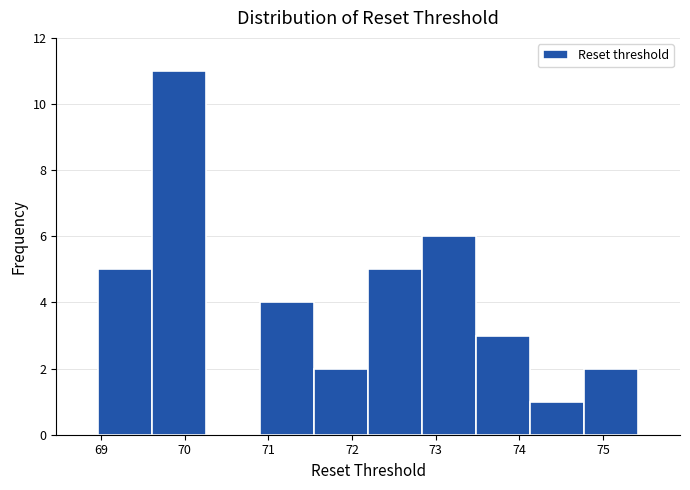

Reading left to right, transcribe this chart: for each bar, give the range it covers on the x-axis and its height. Neither the bar edges nor the heights are printed on the chart, so give them approximately, as read against the axes.

69.0 to 69.6: 5
69.6 to 70.3: 11
70.3 to 70.9: 0
70.9 to 71.5: 4
71.5 to 72.2: 2
72.2 to 72.8: 5
72.8 to 73.5: 6
73.5 to 74.1: 3
74.1 to 74.8: 1
74.8 to 75.4: 2